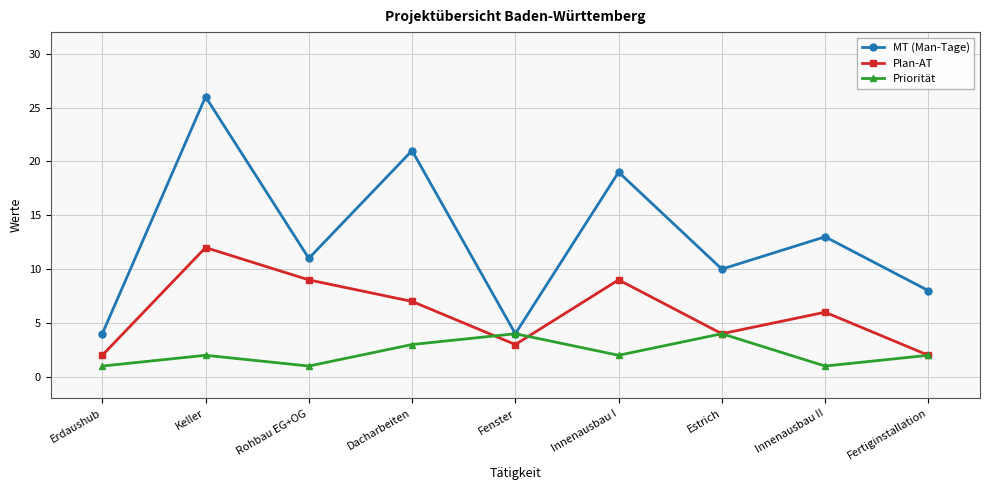

Rank the series by their maximum value, from lowest to highest.

Priorität, Plan-AT, MT (Man-Tage)